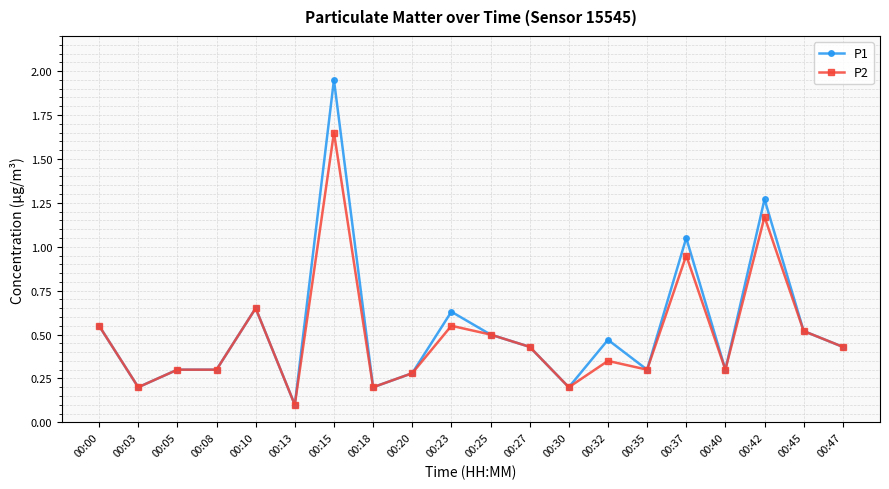

List the series in order of their overall mean, highest first.

P1, P2